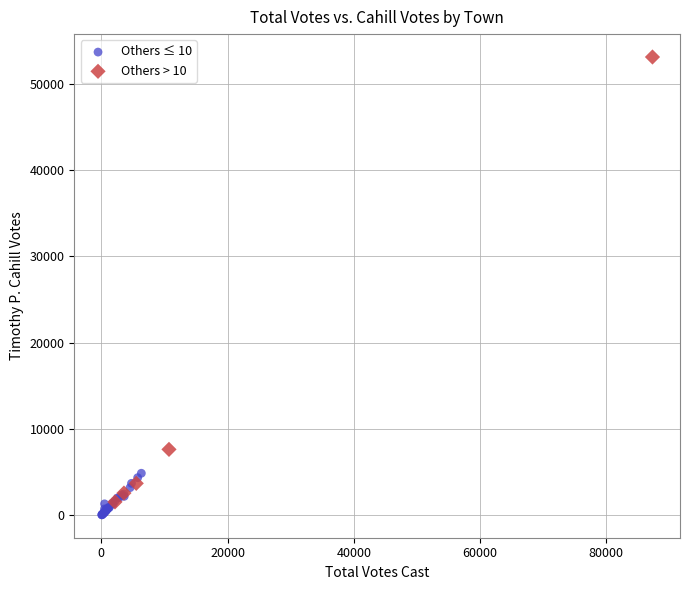

Which series reaches the maximum Y coordinate?

Others > 10